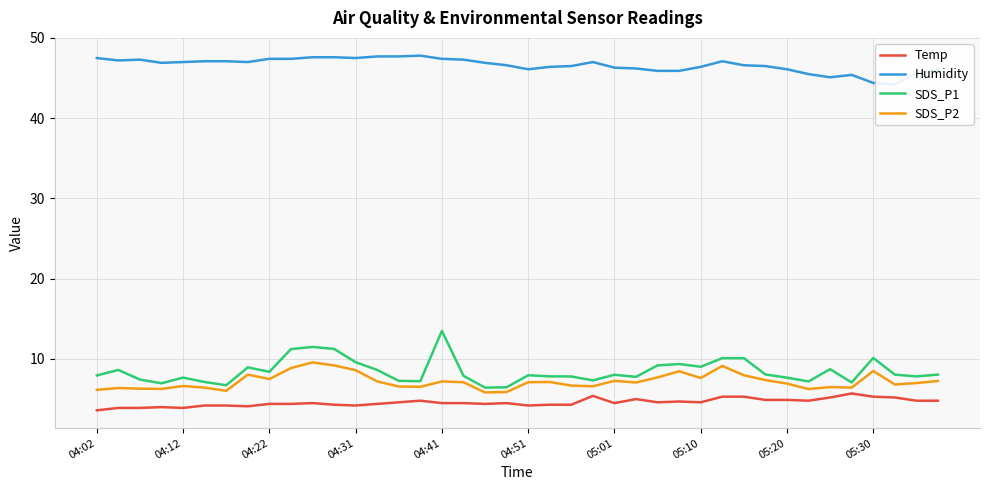

Rank the series by their maximum value, from highest to lowest.

Humidity, SDS_P1, SDS_P2, Temp